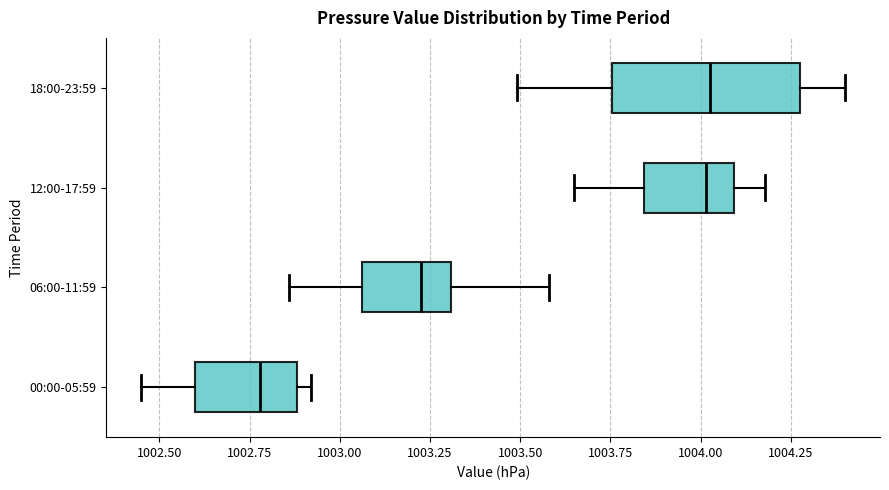

Which box's median line is the furthest to the left?

00:00-05:59